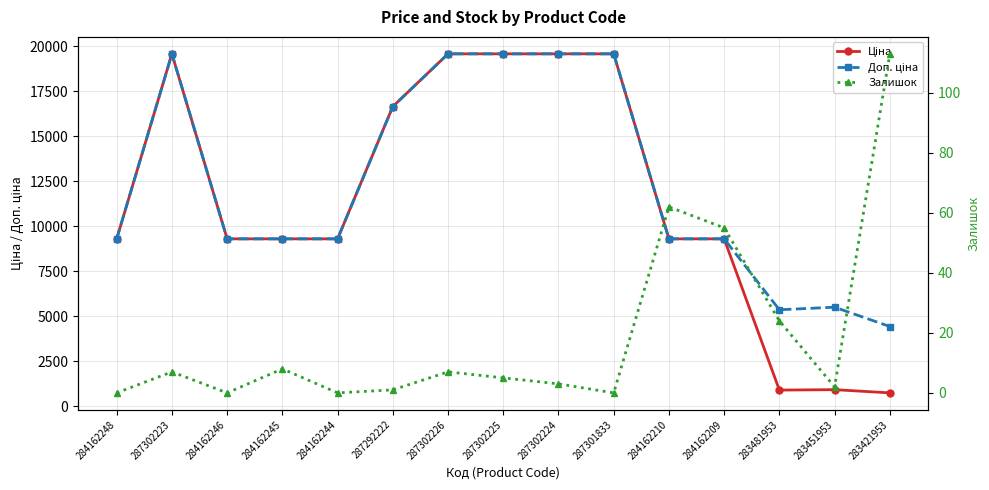

How many values in the Ціна series exceed 9290?

12